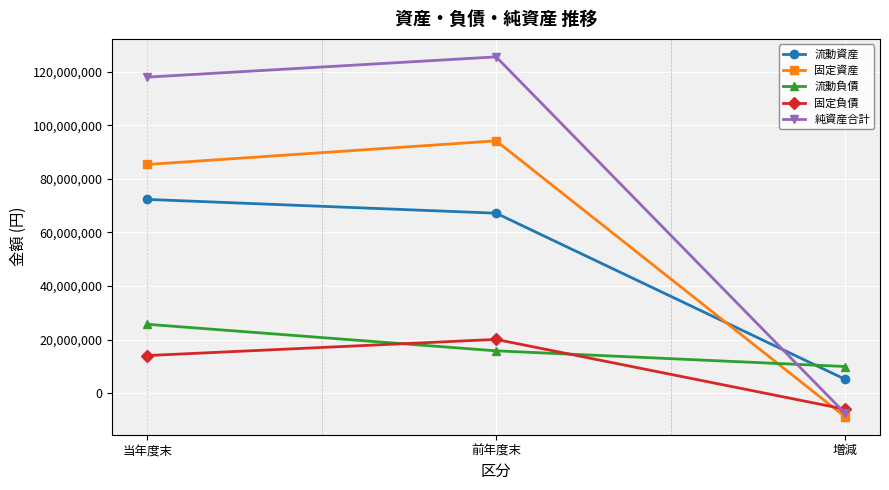

How many data points does each series have?

3